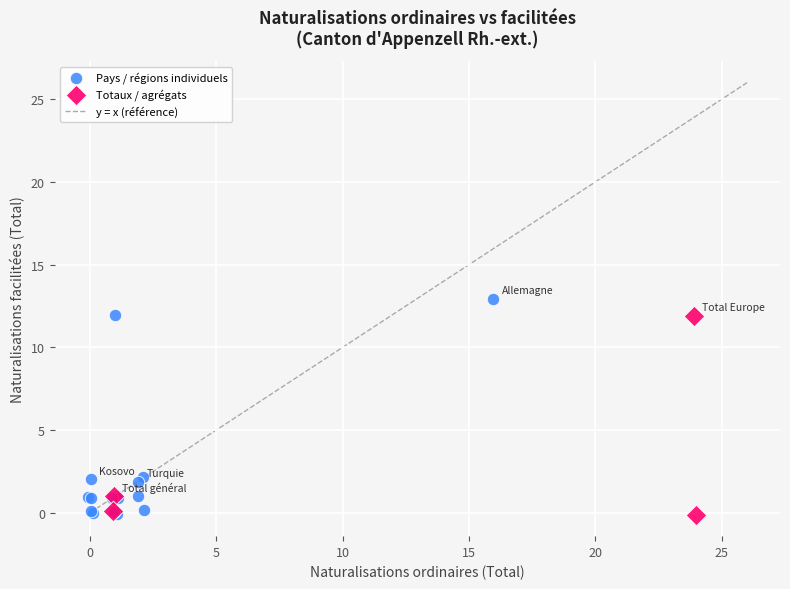

Which series has the widest spread of Y values?

Pays / régions individuels